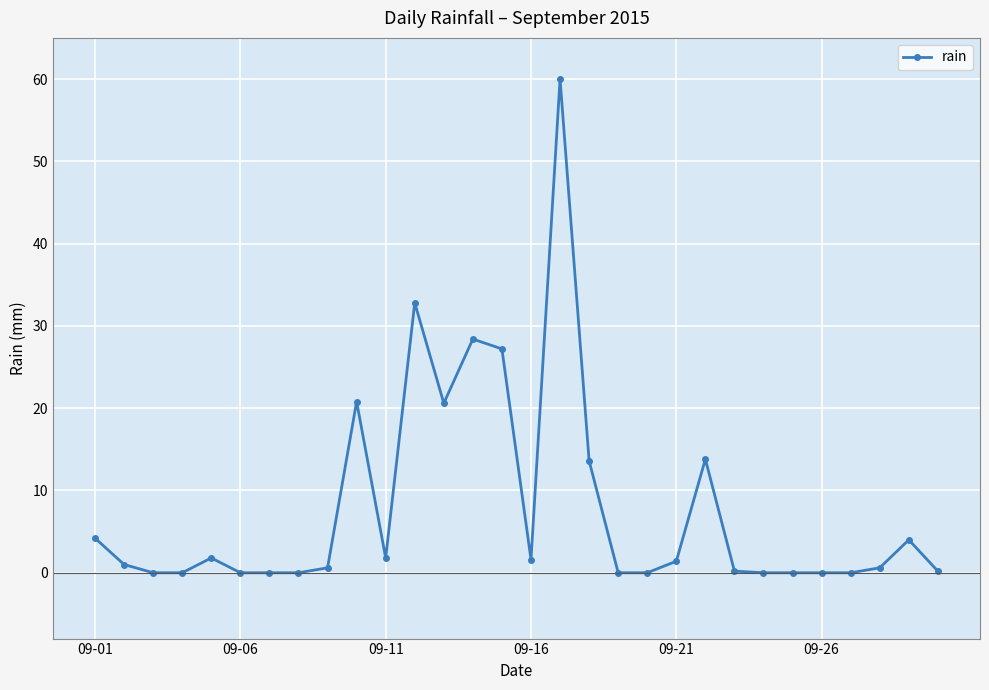

What is the sum of all values?

234.6